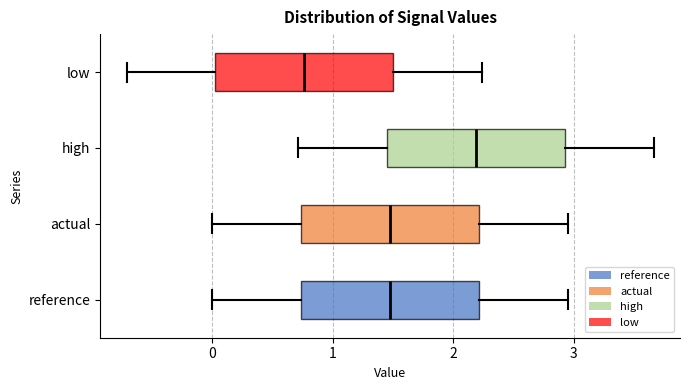

Which box's median line is the furthest to the right?

high